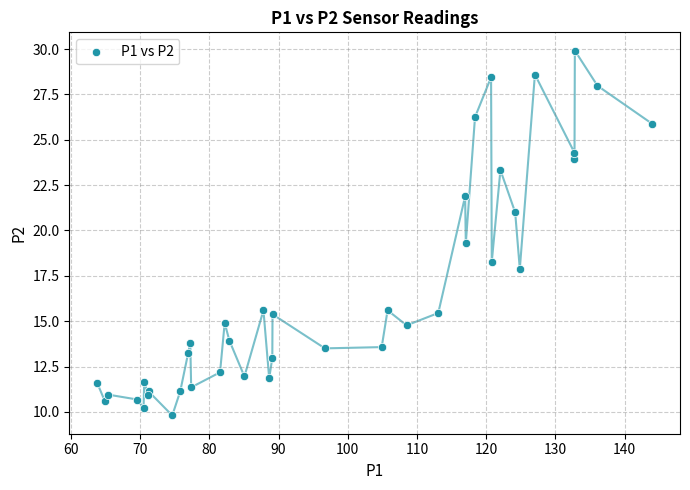

What Y value in the scatter plot is closest to 19?

19.3